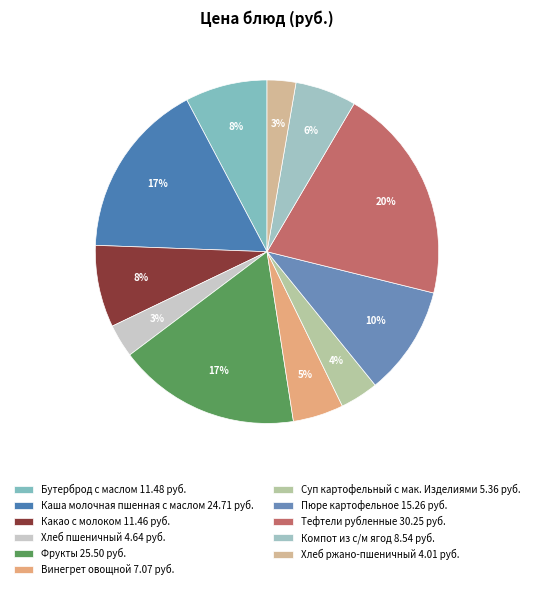

Which slice is the smallest?

Хлеб ржано-пшеничный